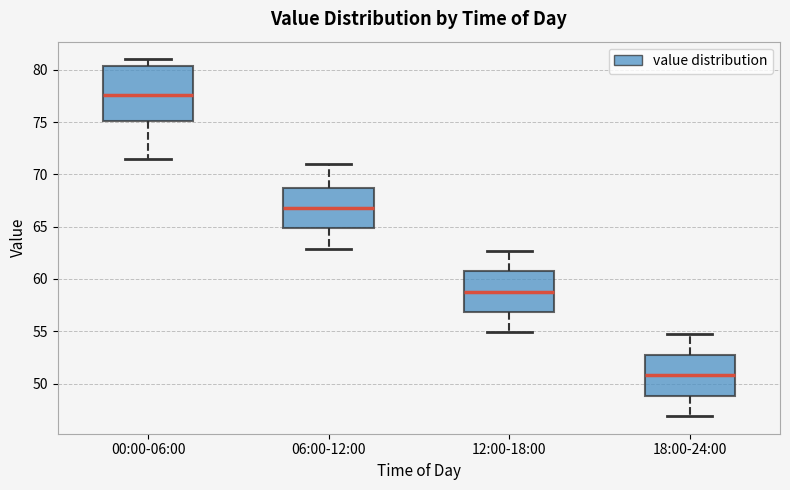

Reading left to right, read every box against the y-axis: the position of its median line, the range the box covers, and the ends of its whiskers. The values are not printed on the chart, so give them approximately, as read against the axis.

00:00-06:00: median 77.5, box 75.0 to 80.5, whiskers 71.5 to 81.0
06:00-12:00: median 67.0, box 65.0 to 69.0, whiskers 63.0 to 71.0
12:00-18:00: median 59.0, box 57.0 to 61.0, whiskers 55.0 to 62.5
18:00-24:00: median 51.0, box 49.0 to 53.0, whiskers 47.0 to 54.5